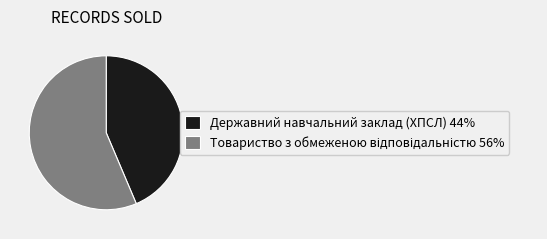

Is there any slice that represents more than half of the pie?

Yes